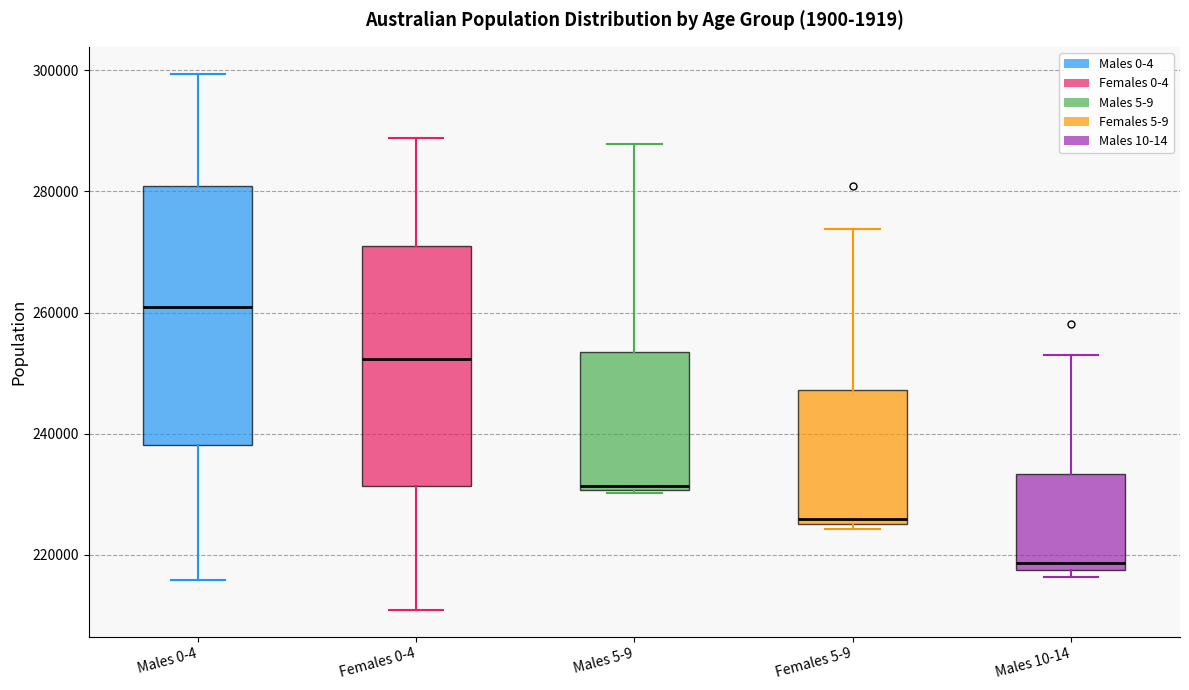

Which box's median line is the lowest?

Males 10-14